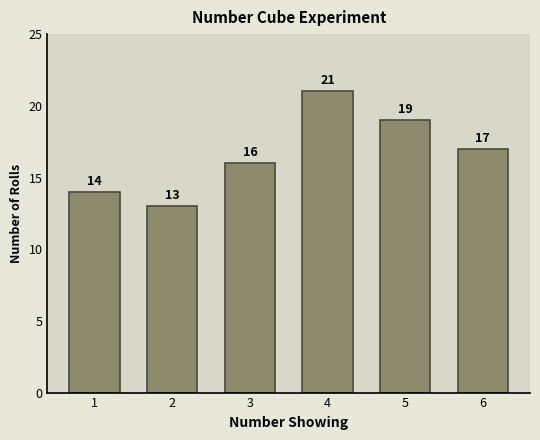

Reading left to right, what are all the values shown in this chart?

14	13	16	21	19	17